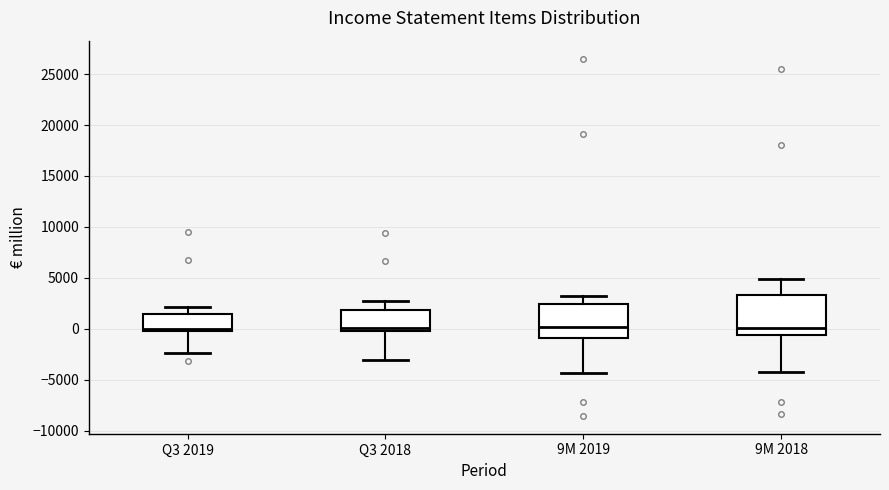

Comparing the boxes themselves (not the whiskers), which one is the tallest?

9M 2018